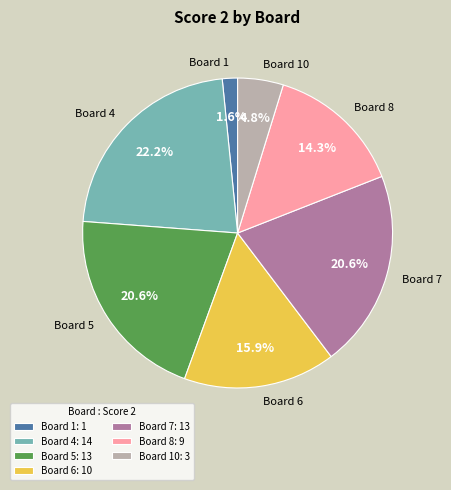

How many segments does this pie chart have?

7